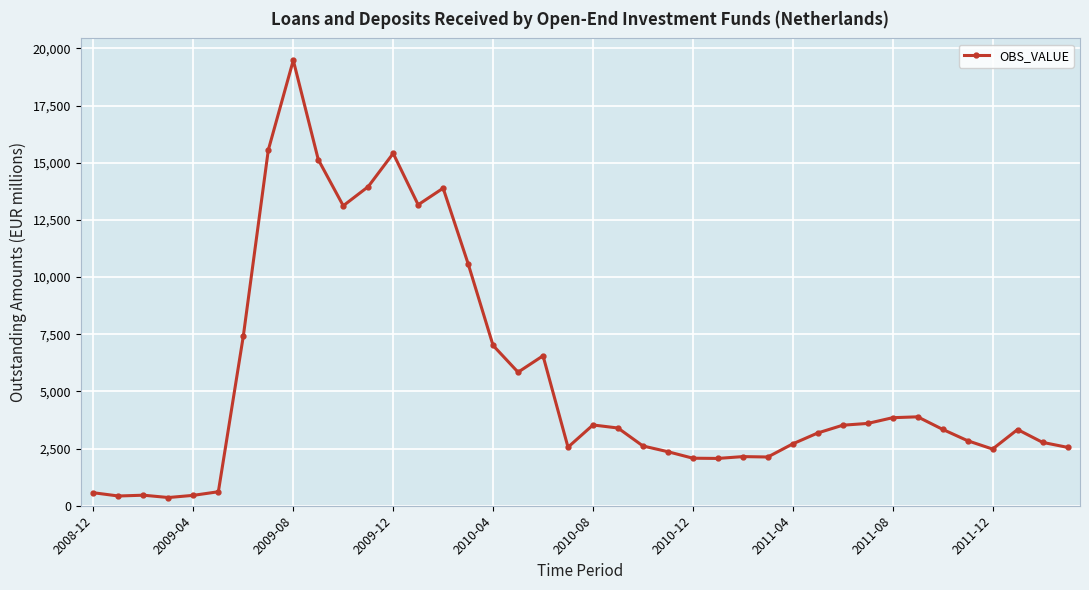

True or false: there are more than 0 points higher than both neighbors.

True